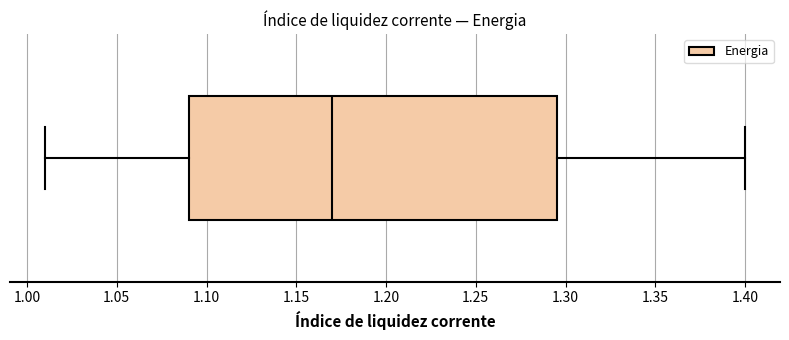

Transcribe this box plot: give where the median line is, the range the box spans, and where the two whiskers end, as read against the x-axis. The values are not printed on the chart, so give them approximately, as read against the axis.

median 1.170, box 1.090 to 1.295, whiskers 1.010 to 1.400